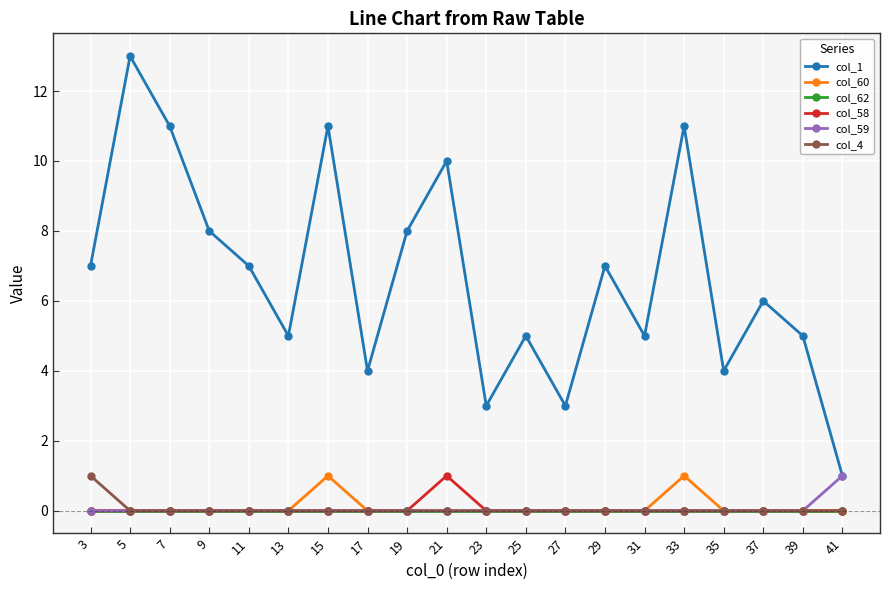

What are all the series names shown in the legend?

col_1, col_60, col_62, col_58, col_59, col_4